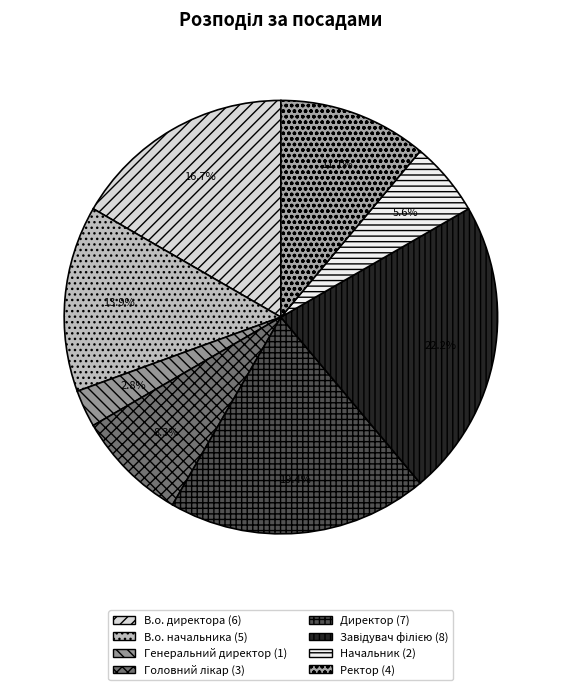

Does Завідувач філією represent more than half of the total?

No